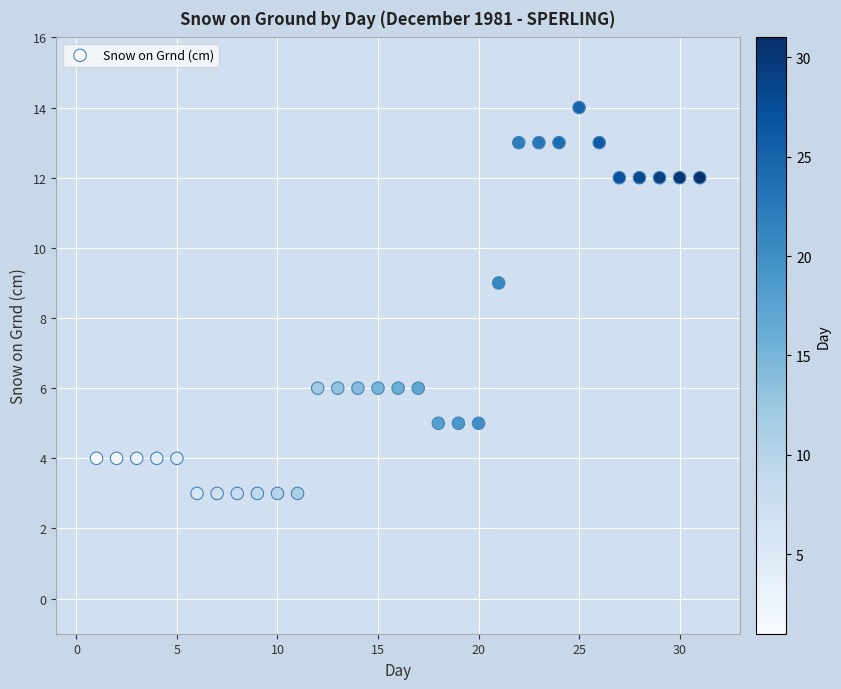

What Y value in the scatter plot is closest to 8?

9